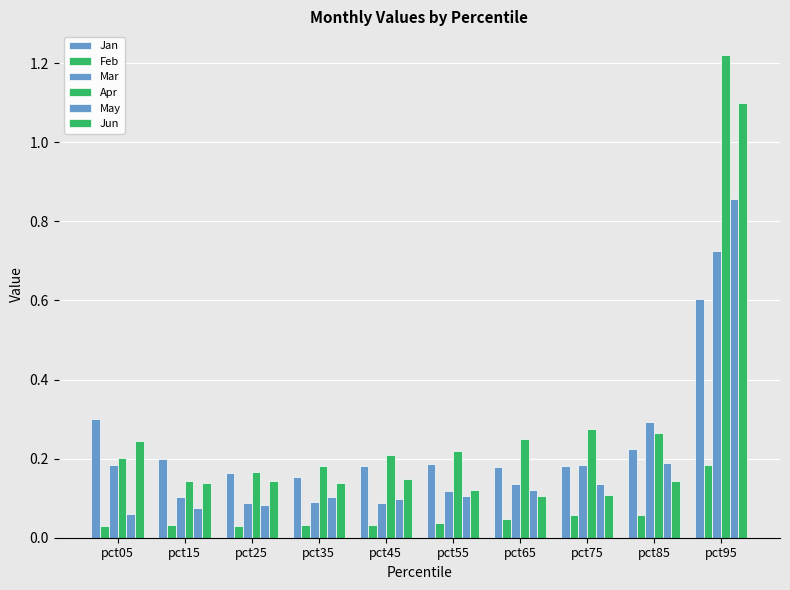

What is the lowest value of the Jun series?

0.1